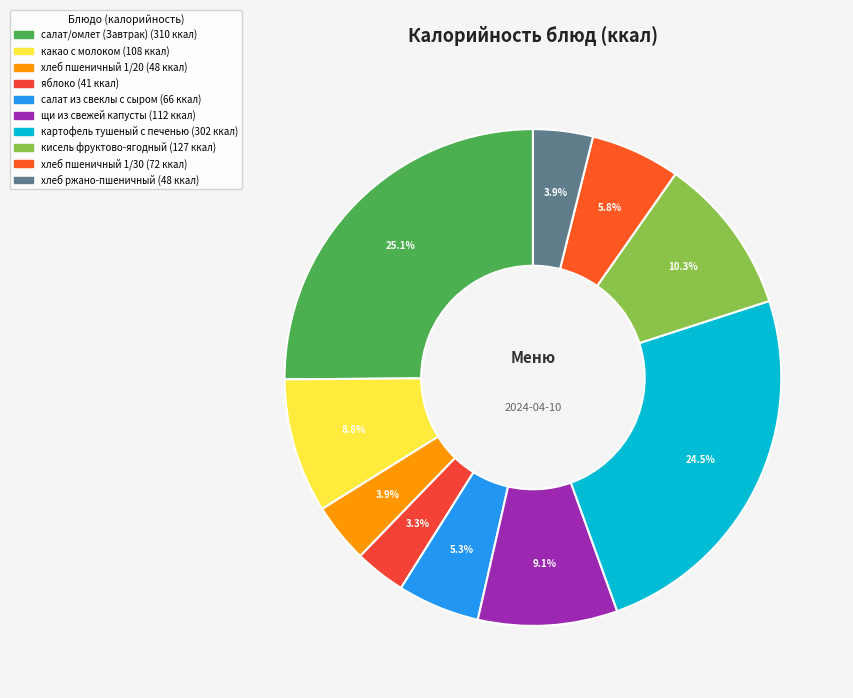

The хлеб пшеничный 1/30 slice represents 6% of the pie. True or false?

True